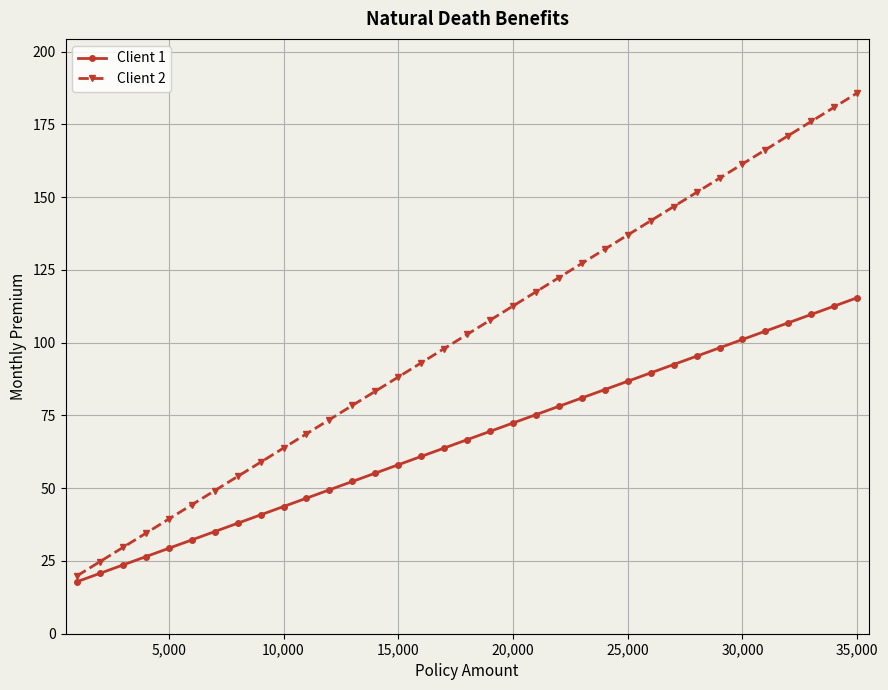

Which series has the widest spread of values?

Client 2